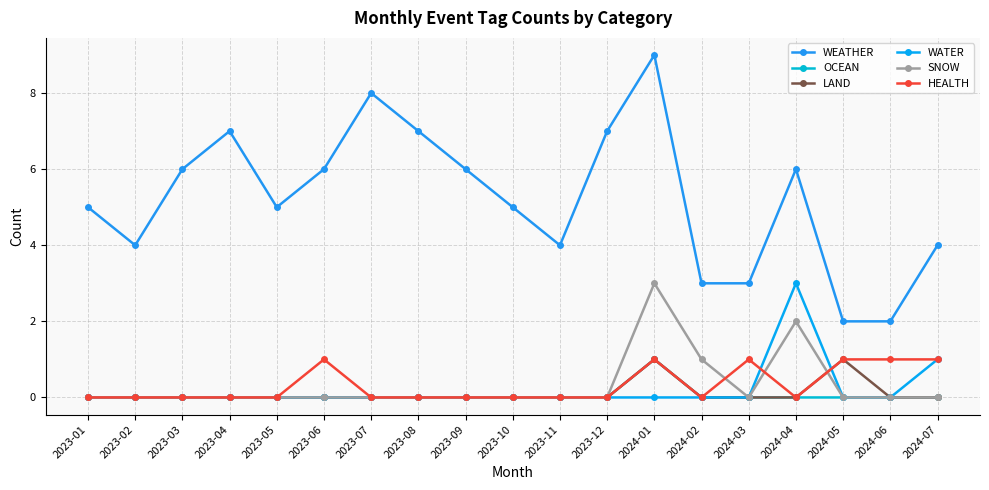

Count the number of data series in this chart.

6